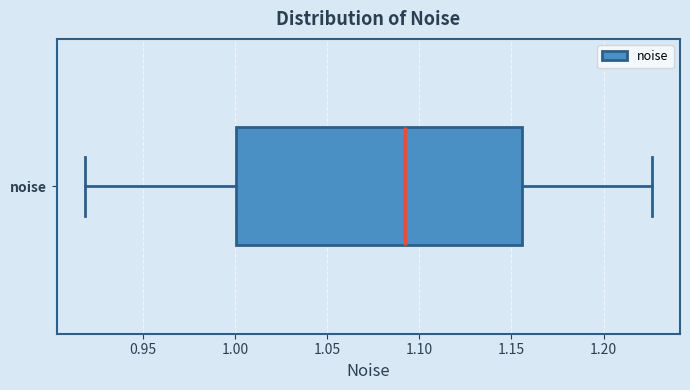

Read this box plot against the x-axis: the position of the median line, the range covered by the box, and the ends of both whiskers. The values are not printed on the chart, so give them approximately, as read against the axis.

median 1.090, box 1.000 to 1.155, whiskers 0.920 to 1.225